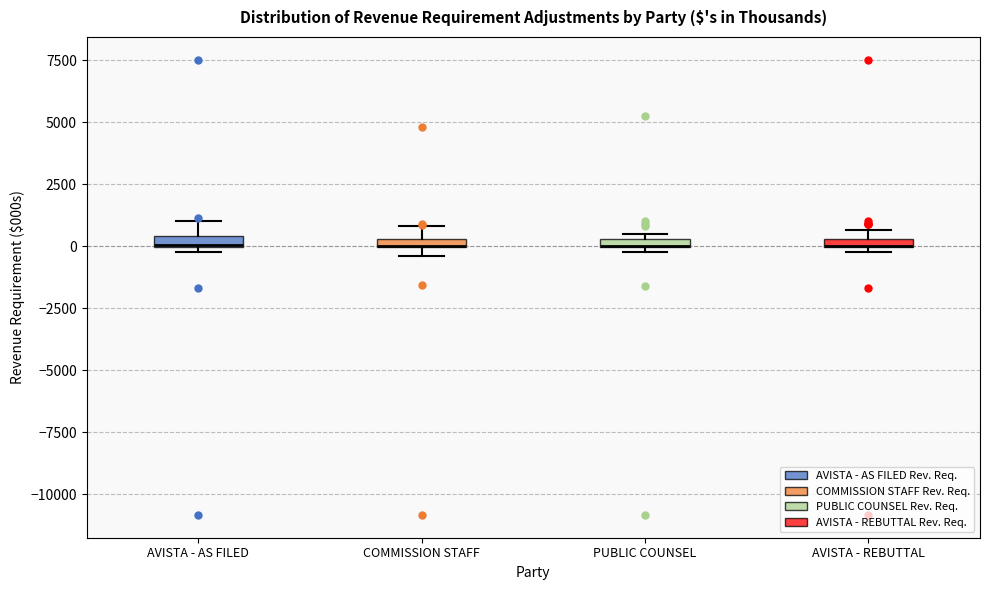

Where is the lower edge of the box for PUBLIC COUNSEL on the y-axis? The values are not printed on the chart, so give them approximately, as read against the axis.

0